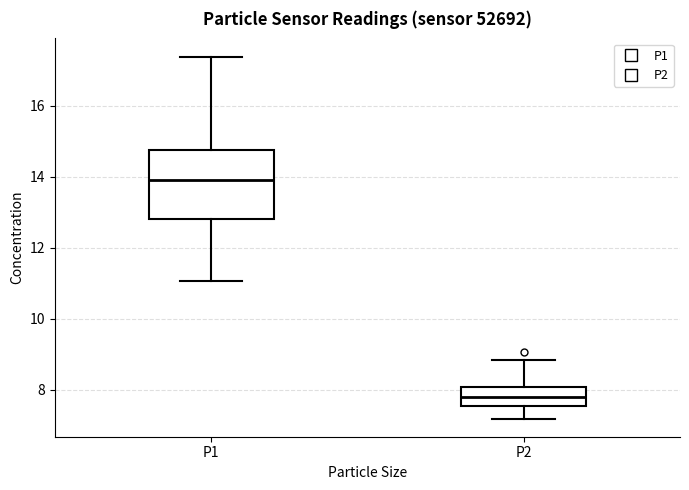

Reading left to right, transcribe this box plot: for each box, give where its median line is, the range the box spans, and where its two whiskers end, as read against the y-axis. The values are not printed on the chart, so give them approximately, as read against the axis.

P1: median 14.0, box 12.8 to 14.8, whiskers 11.0 to 17.4
P2: median 7.8, box 7.6 to 8.0, whiskers 7.2 to 8.8